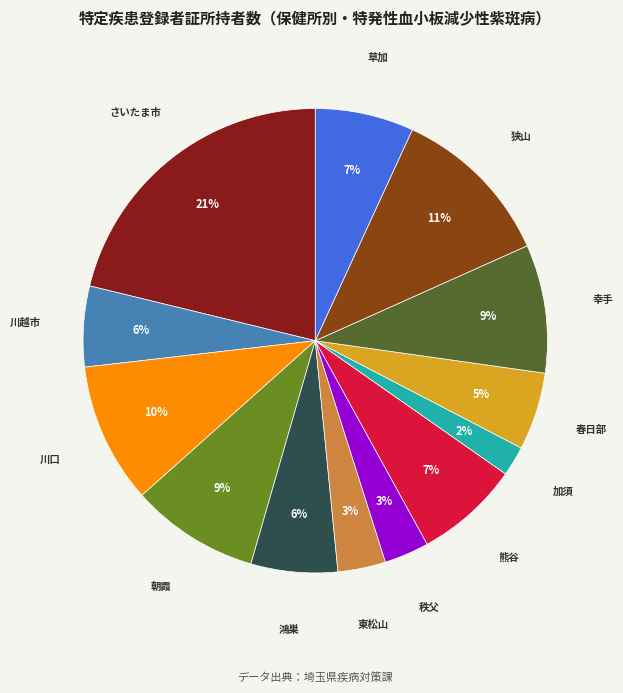

The 狭山 slice represents 5% of the pie. True or false?

False